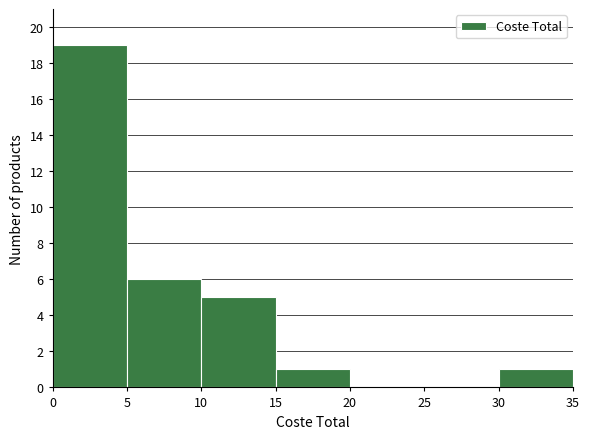

Reading left to right, list every bar in this chart as the range it spans on the x-axis followed by its height. The values are not printed on the chart, so give them approximately, as read against the axis.

0 to 5: 19
5 to 10: 6
10 to 15: 5
15 to 20: 1
20 to 25: 0
25 to 30: 0
30 to 35: 1